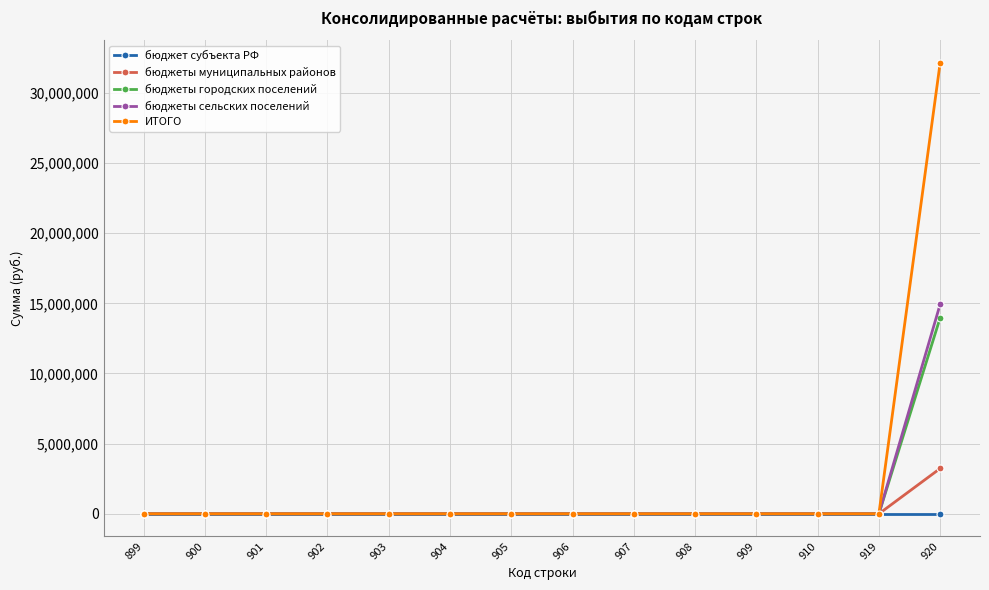

The value of ИТОГО at 901 is 10890944.1. True or false?

False